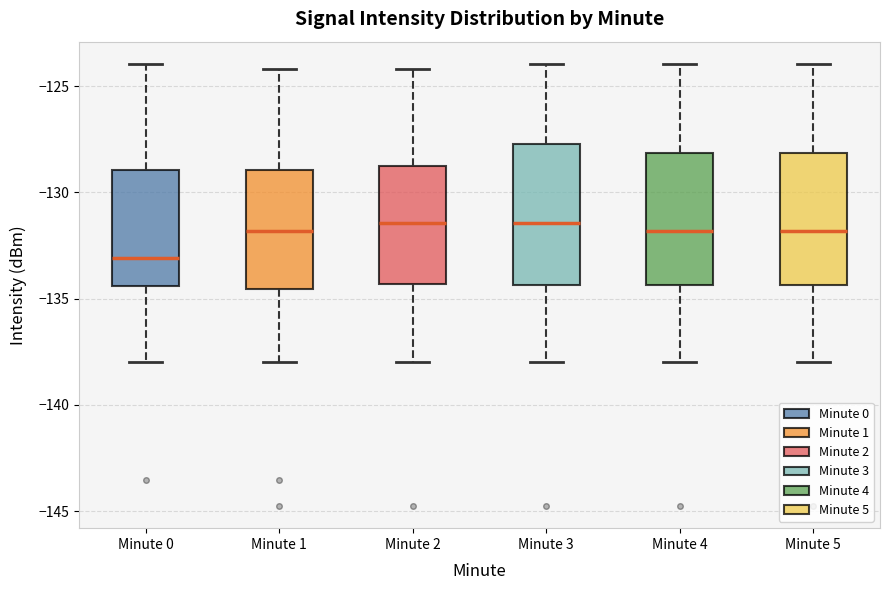

Reading left to right, transcribe this box plot: for each box, give where its median line is, the range the box spans, and where its two whiskers end, as read against the y-axis. The values are not printed on the chart, so give them approximately, as read against the axis.

Minute 0: median -133.0, box -134.5 to -129.0, whiskers -138.0 to -124.0
Minute 1: median -132.0, box -134.5 to -129.0, whiskers -138.0 to -124.0
Minute 2: median -131.5, box -134.5 to -129.0, whiskers -138.0 to -124.0
Minute 3: median -131.5, box -134.5 to -127.5, whiskers -138.0 to -124.0
Minute 4: median -132.0, box -134.5 to -128.0, whiskers -138.0 to -124.0
Minute 5: median -132.0, box -134.5 to -128.0, whiskers -138.0 to -124.0